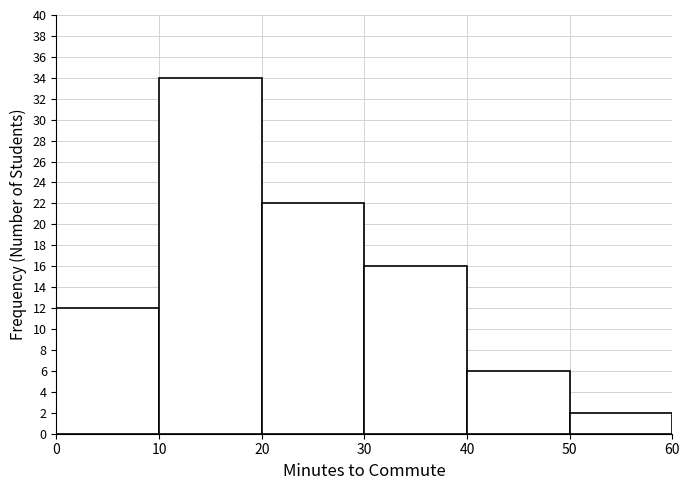

How tall is the bar that spans 40 to 50 on the x-axis? The values are not printed on the chart, so give them approximately, as read against the axis.

6